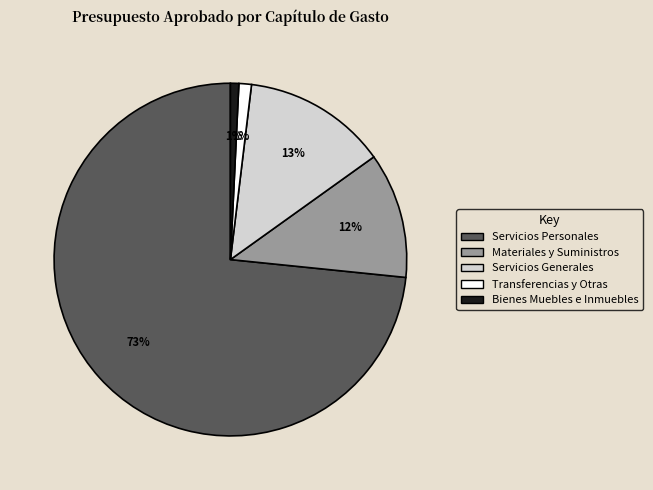

Count the number of slices in the pie.

5